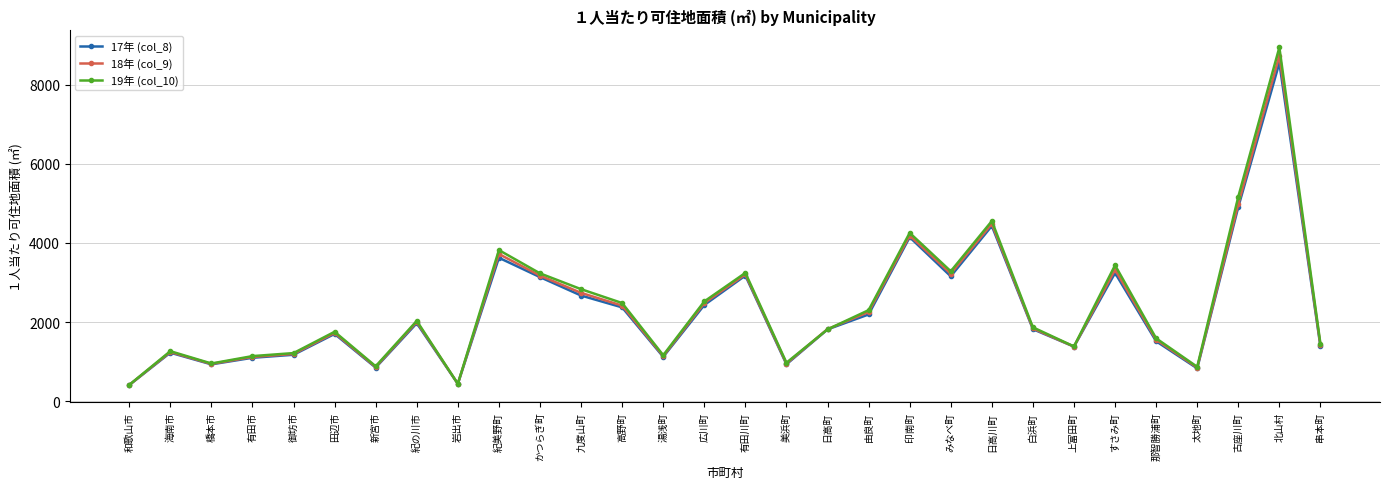

The 18年 (col_9) series shows 1195.5 at 御坊市. True or false?

True